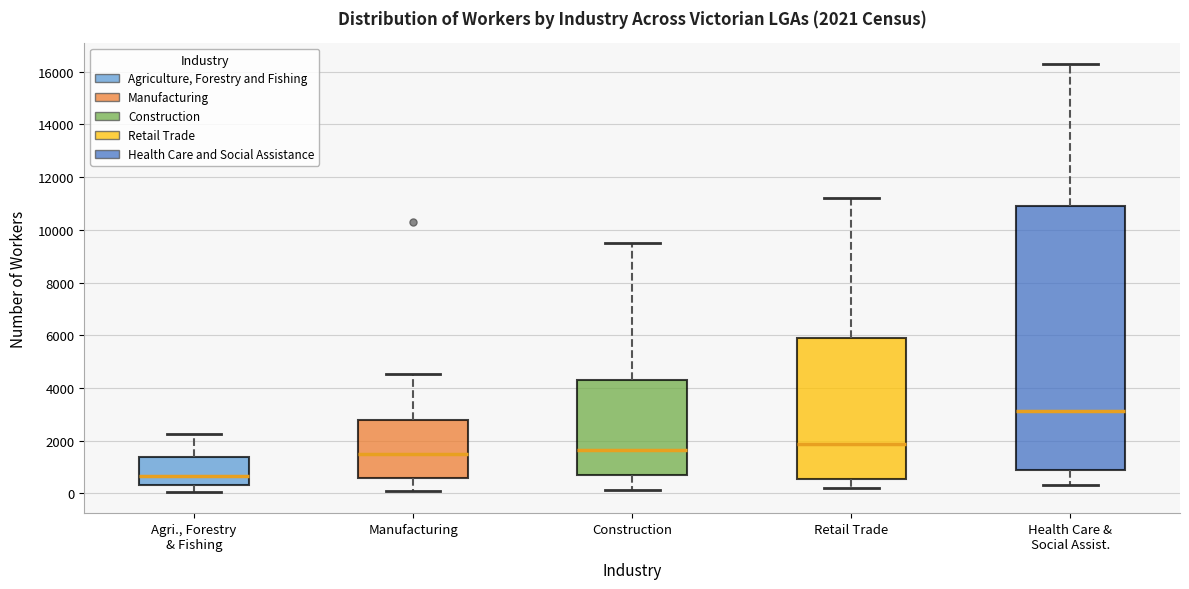

Which box is the tallest, from its lower edge to its upper edge?

Health Care & Social Assist.